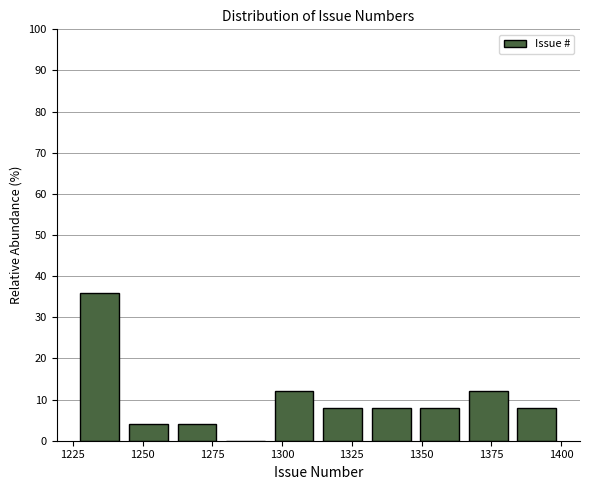

Around what value on the x-axis is the tallest bar? Give the approximate position of its centre, as read against the axis.

1235